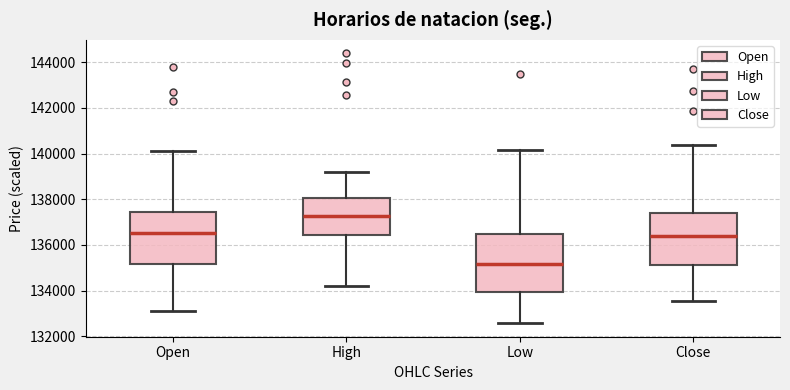

Where does the lower whisker of the box for High end on the y-axis? The values are not printed on the chart, so give them approximately, as read against the axis.

134200